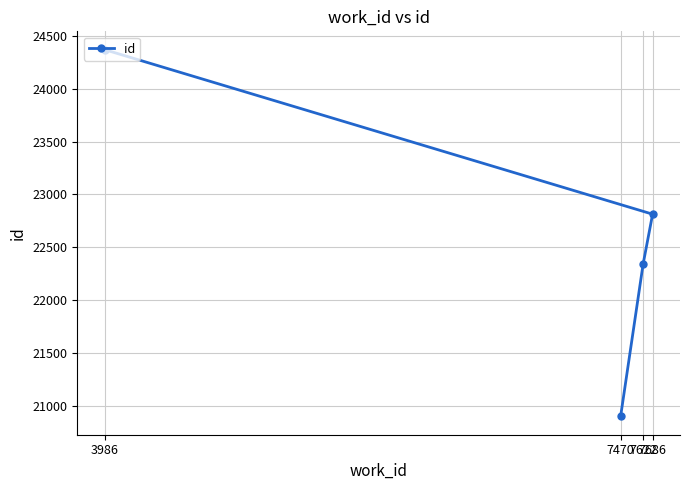

What is the difference between the second highest and minimum values?

1915